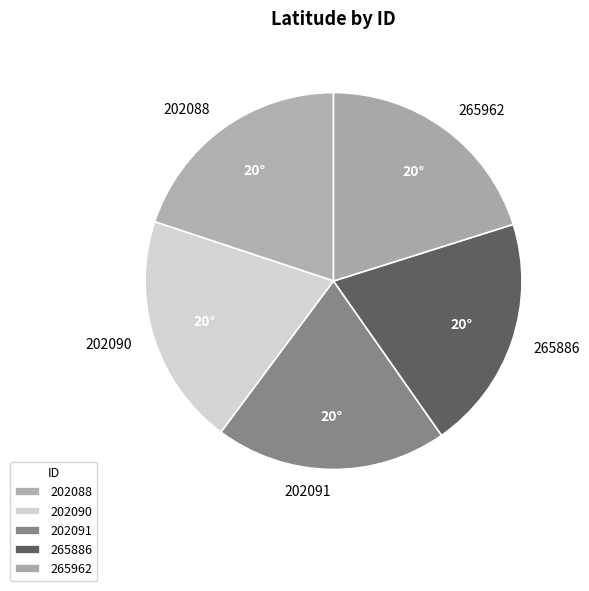

Approximately how many times larger is the value at 202090 compared to 202091?

1.0